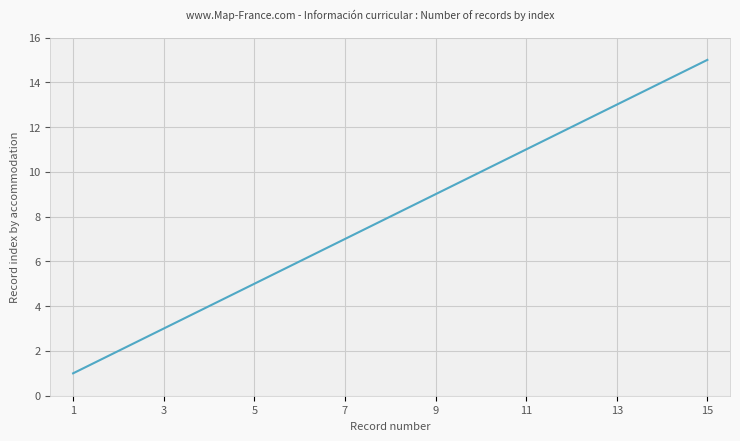

What is the maximum value shown in the chart?

15.0